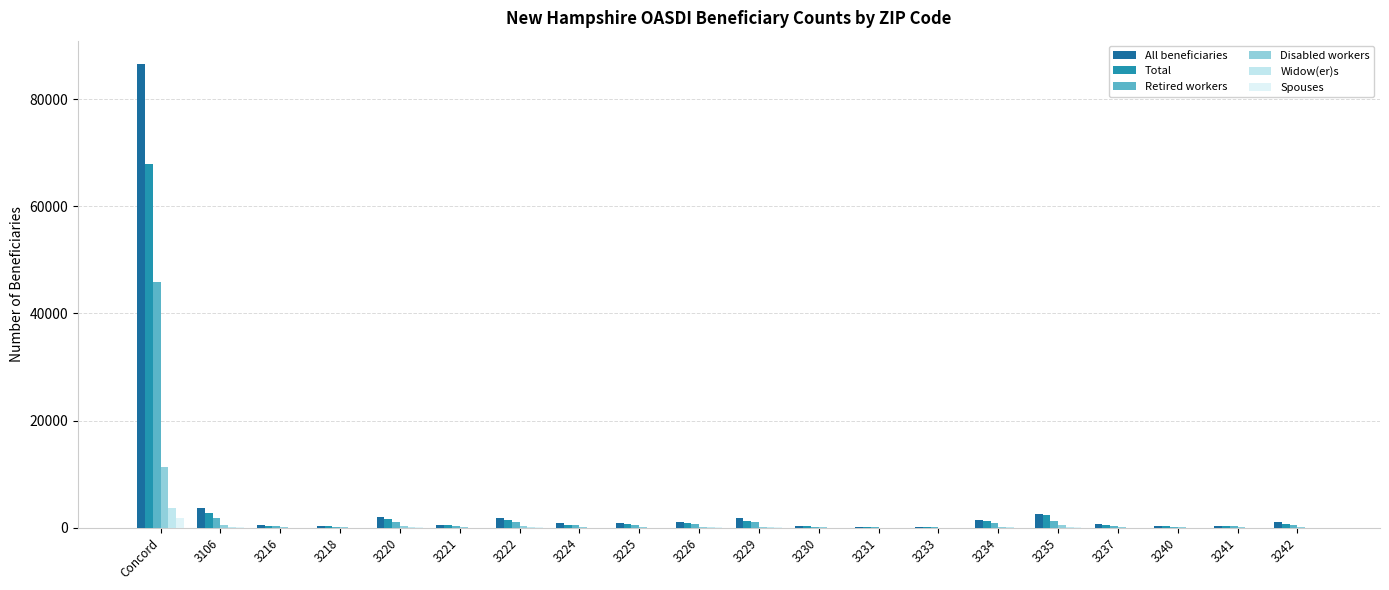

Is the value of Spouses at 3218 greater than the value of Total at 3221?

No